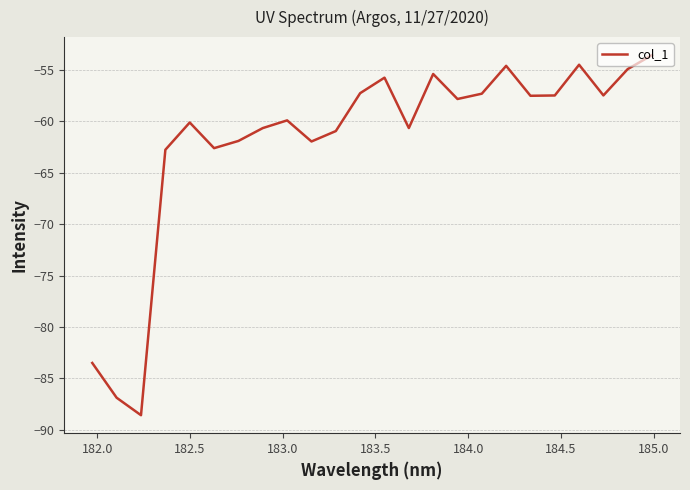

What is the minimum value shown in the chart?

-88.6